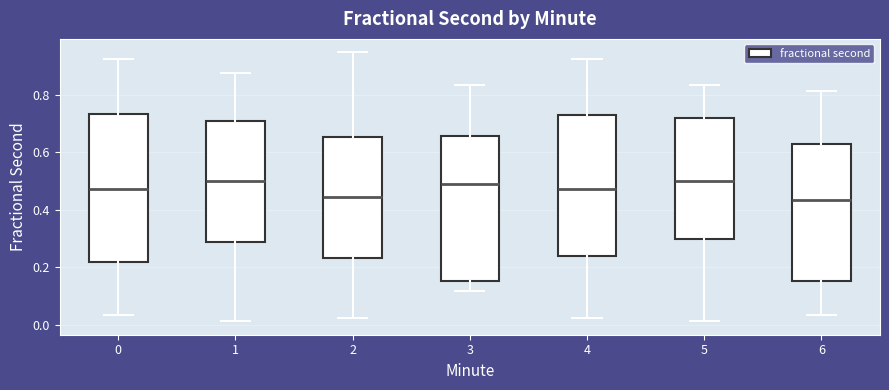

Reading left to right, read every box against the y-axis: the position of its median line, the range the box covers, and the ends of its whiskers. The values are not printed on the chart, so give them approximately, as read against the axis.

0: median 0.48, box 0.22 to 0.74, whiskers 0.04 to 0.92
1: median 0.50, box 0.28 to 0.70, whiskers 0.02 to 0.88
2: median 0.44, box 0.24 to 0.66, whiskers 0.02 to 0.94
3: median 0.50, box 0.16 to 0.66, whiskers 0.12 to 0.84
4: median 0.48, box 0.24 to 0.72, whiskers 0.02 to 0.92
5: median 0.50, box 0.30 to 0.72, whiskers 0.02 to 0.84
6: median 0.44, box 0.16 to 0.62, whiskers 0.04 to 0.82